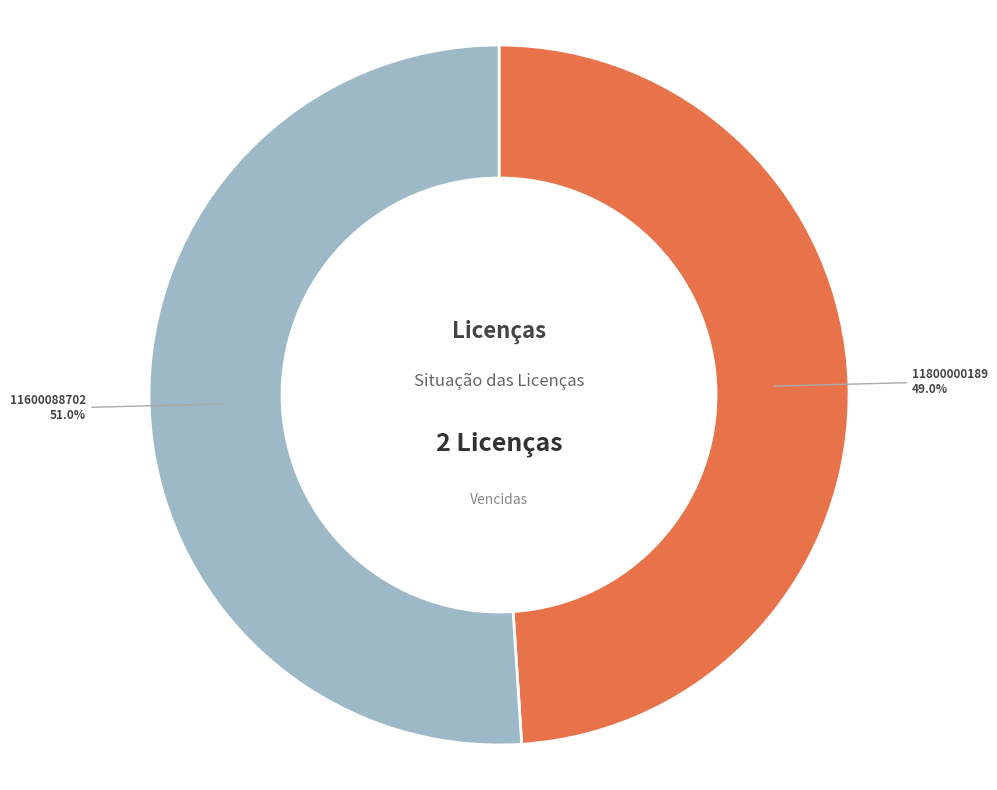

Which slice represents more than half of the pie?

11600088702